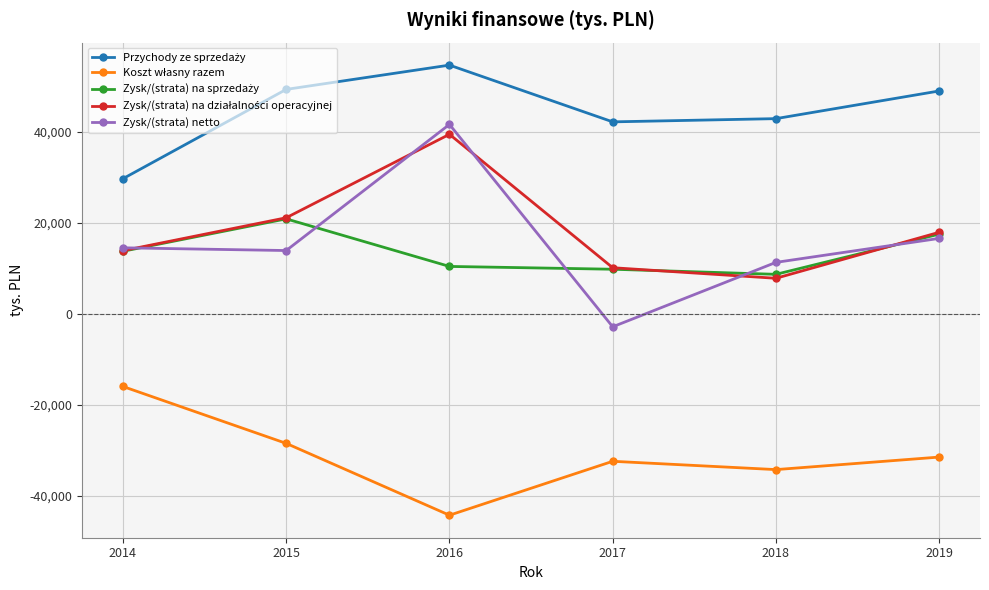

Which series changed the most between 2015 and 2016?

Zysk/(strata) netto